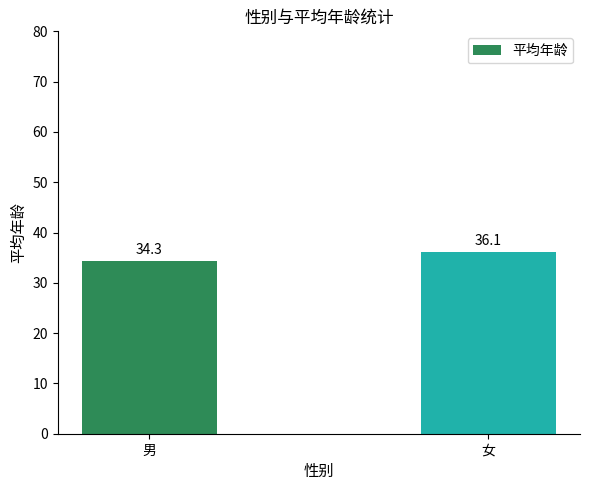

What is the difference between the maximum and minimum values?

1.8